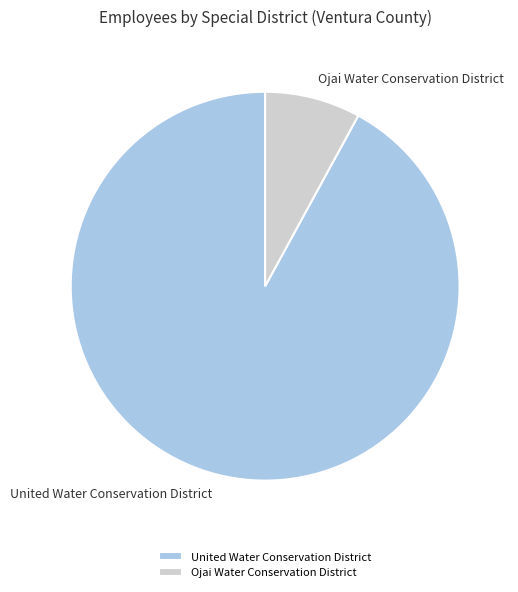

Which category has the biggest portion of the pie?

United Water Conservation District